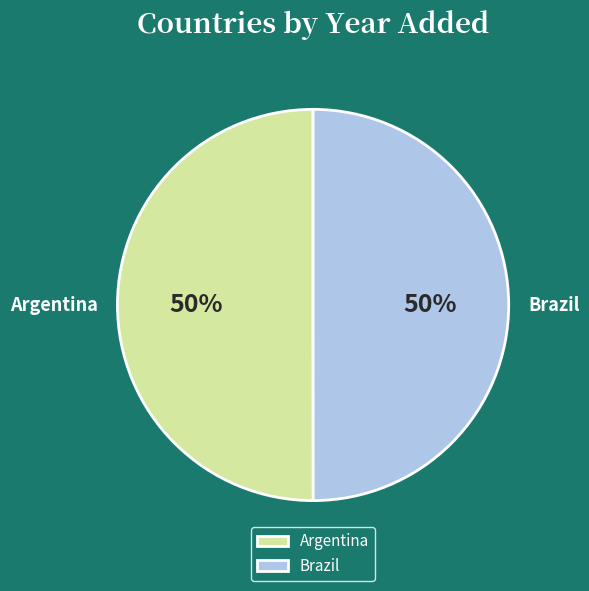

To the nearest percent, what is the average slice percentage?

50%